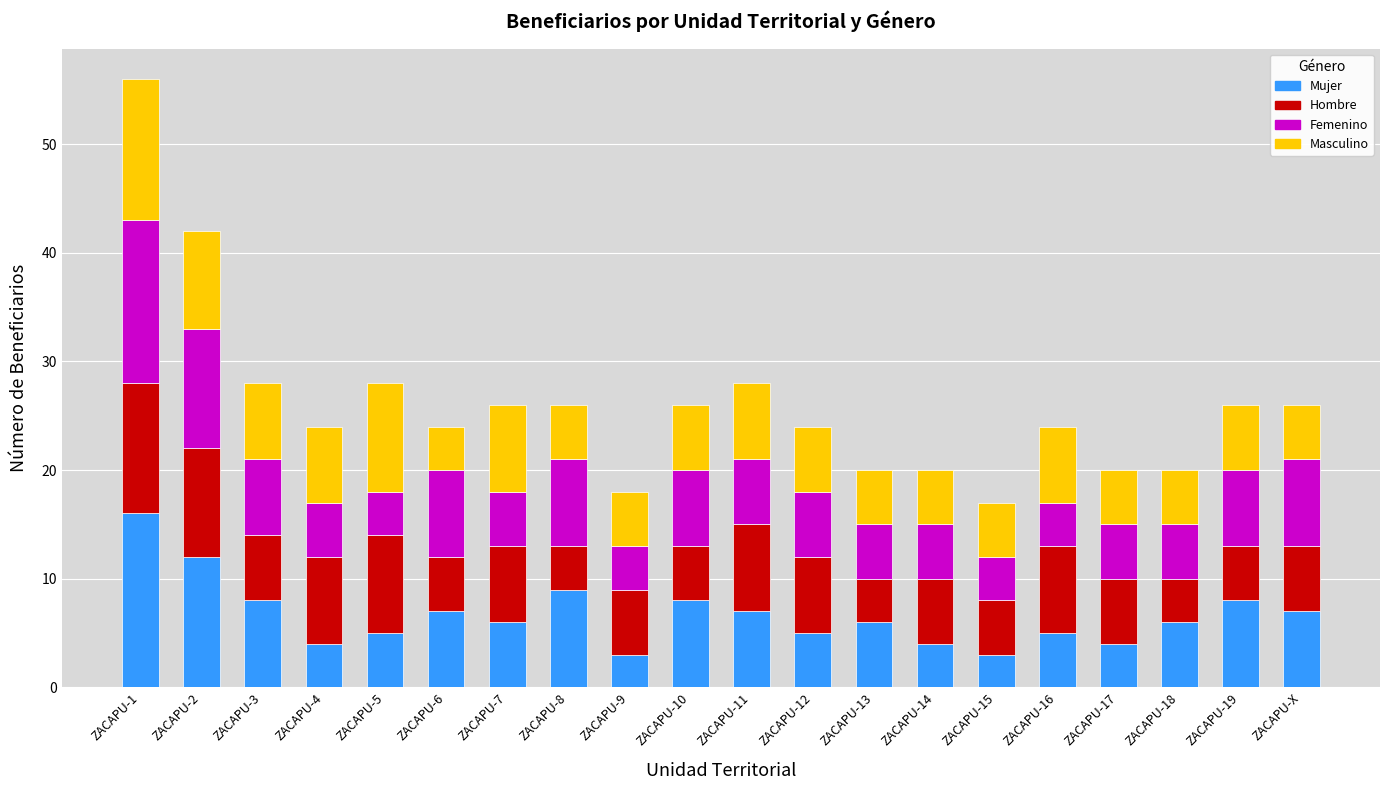

What is the total value across all series at ZACAPU-10?

26